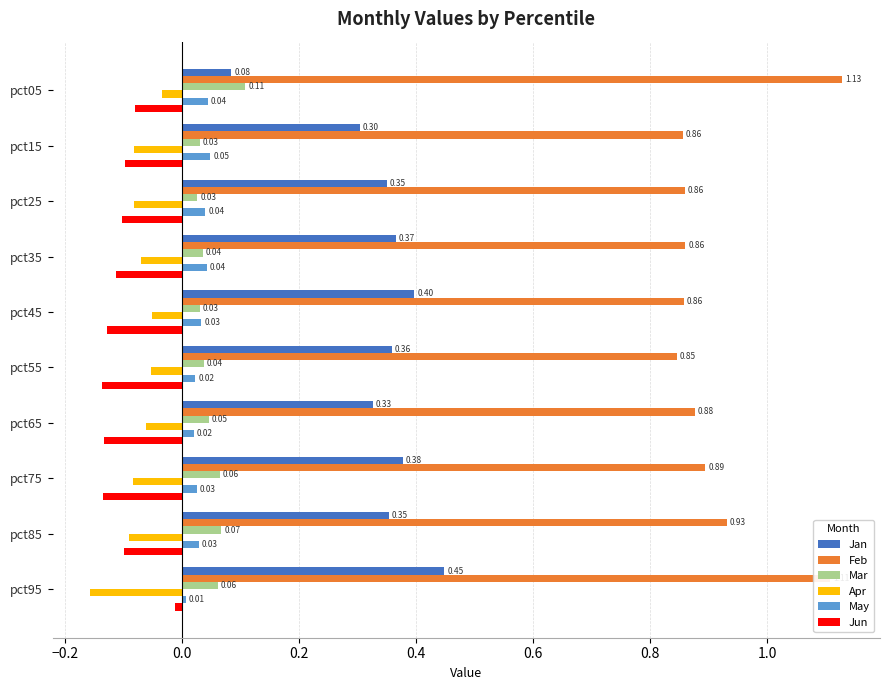

List the series in order of their peak value, lowest first.

Apr, Jun, May, Mar, Jan, Feb